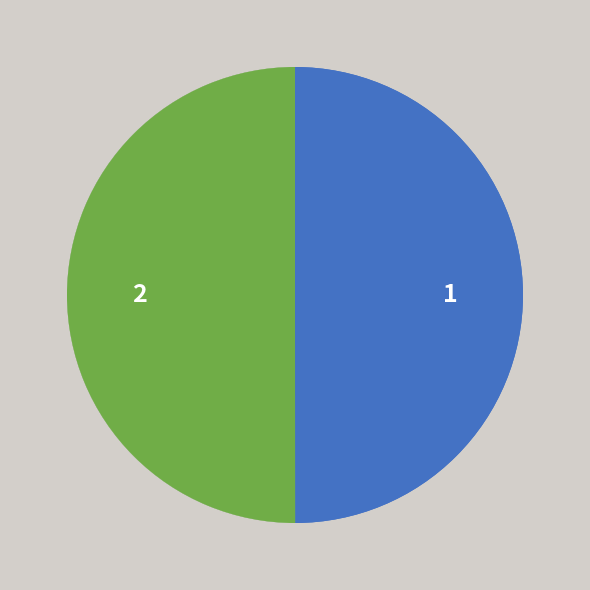

To the nearest percent, what percentage of the pie is The fancy depicts pictures?

50%